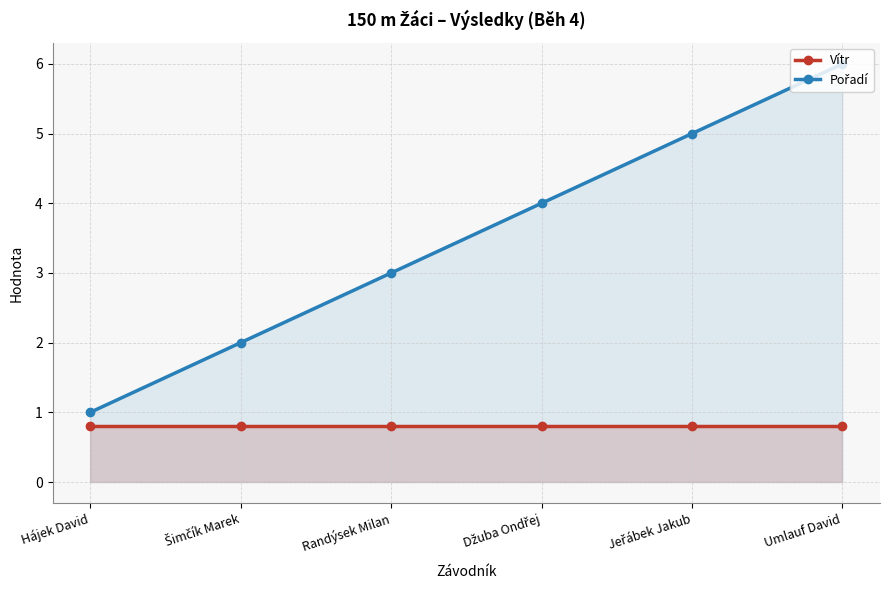

What is the label of the 2nd point from the right?

Jeřábek Jakub